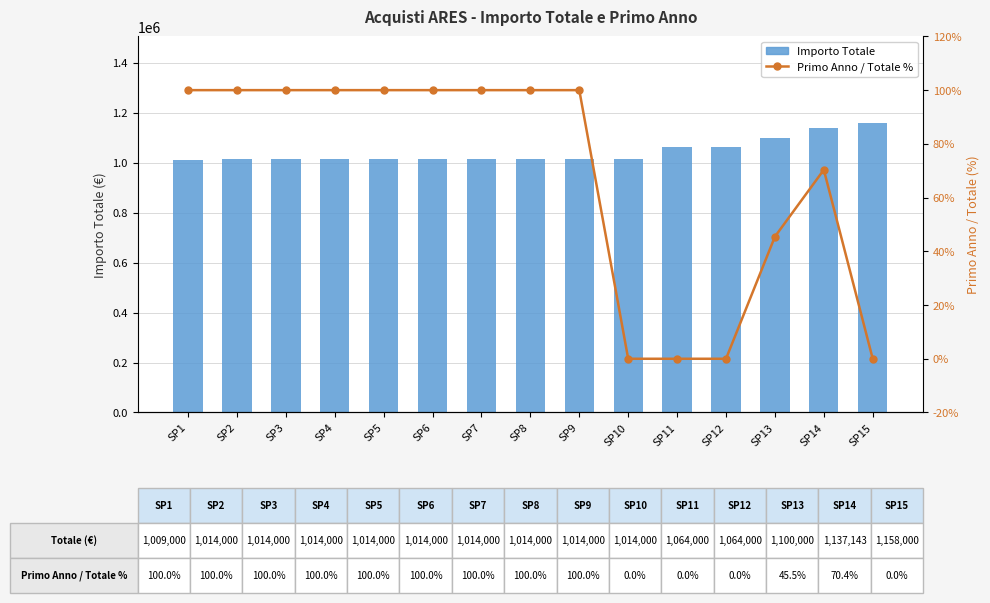

Rank the series by their average value, from highest to lowest.

Importo Totale, Primo Anno / Totale %